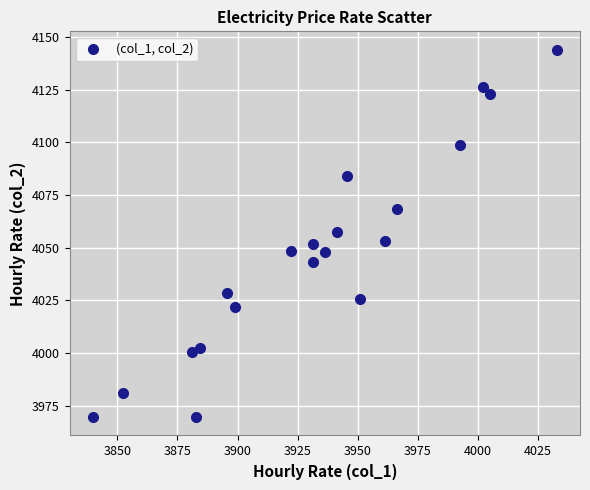

What is the range of X values (max minus min)?

193.3